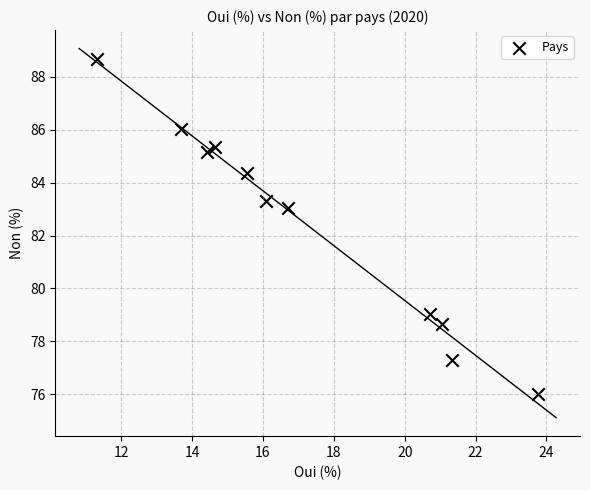

What is the range of X values (max minus min)?

12.5